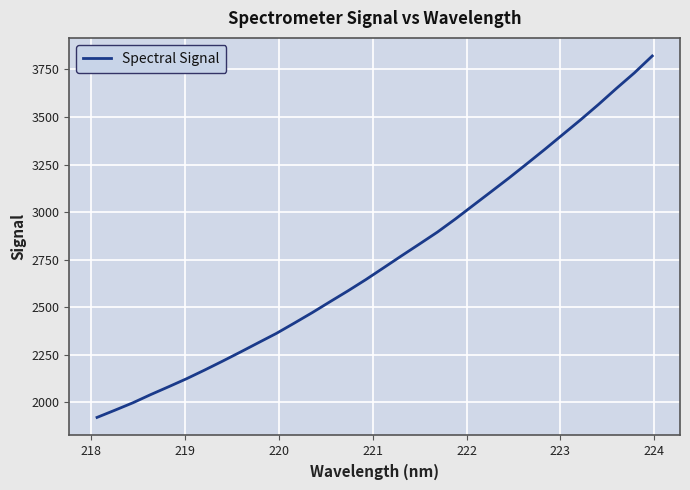

What is the maximum value shown in the chart?

3820.2